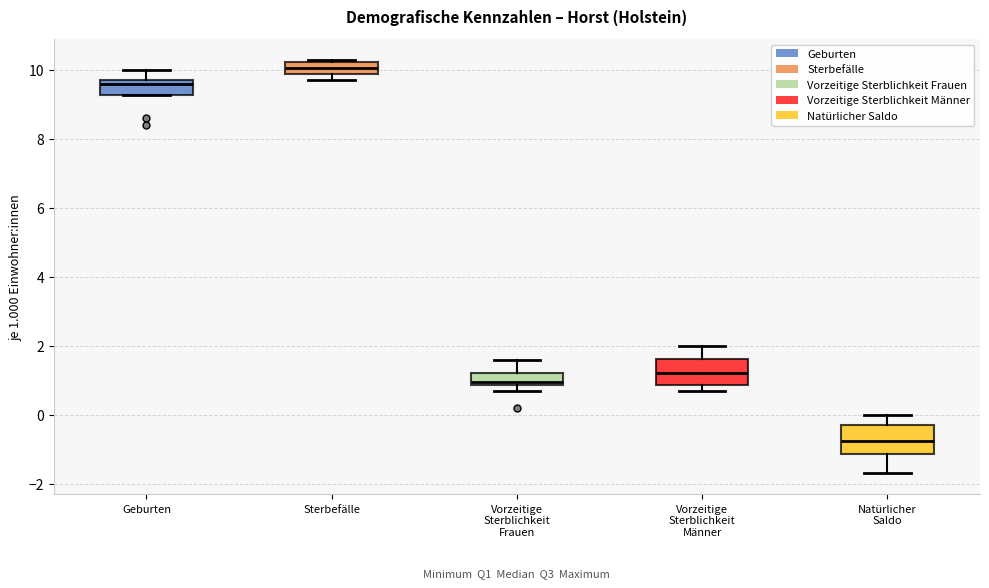

Reading left to right, read every box against the y-axis: the position of its median line, the range the box covers, and the ends of its whiskers. The values are not printed on the chart, so give them approximately, as read against the axis.

Geburten: median 9.6, box 9.2 to 9.8, whiskers 9.2 to 10.0
Sterbefälle: median 10.0, box 9.8 to 10.2, whiskers 9.8 (below the box's lower edge) to 10.4
Vorzeitige Sterblichkeit Frauen: median 1.0, box 0.8 to 1.2, whiskers 0.8 (just below the box's lower edge) to 1.6
Vorzeitige Sterblichkeit Männer: median 1.2, box 0.8 to 1.6, whiskers 0.8 (just below the box's lower edge) to 2.0
Natürlicher Saldo: median -0.8, box -1.2 to -0.2, whiskers -1.6 to 0.0